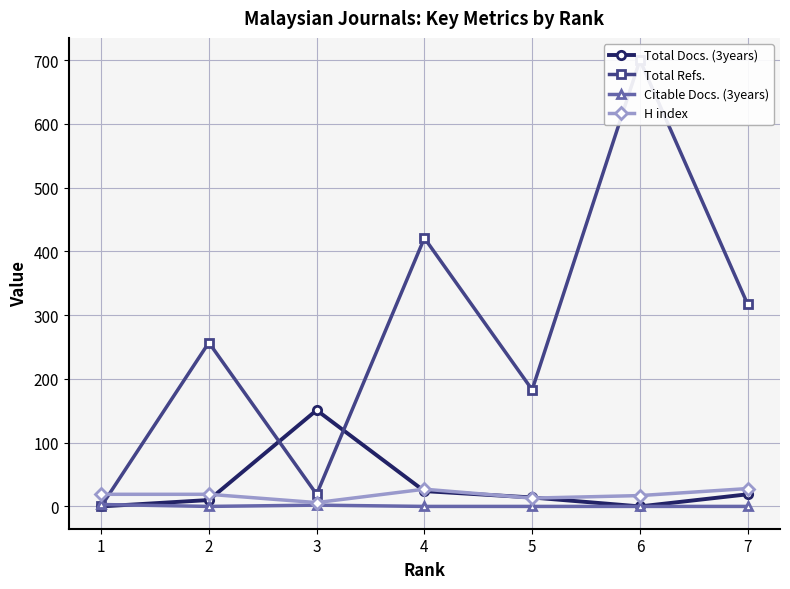

Where is Total Refs. nearest to the value 350?

7